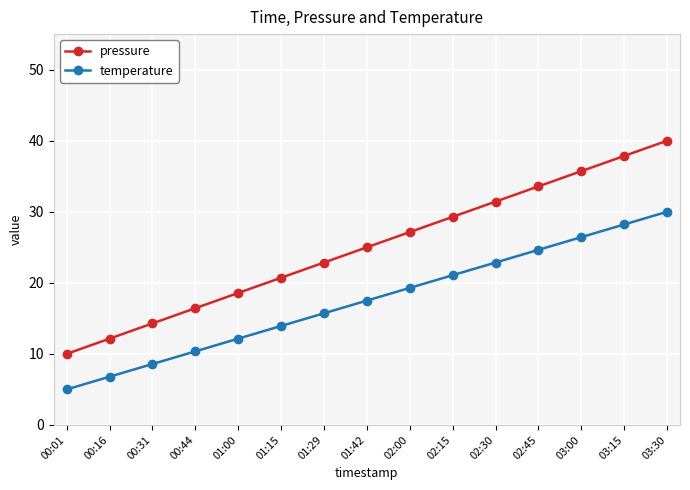

Which category has the highest value in the pressure series?

03:30